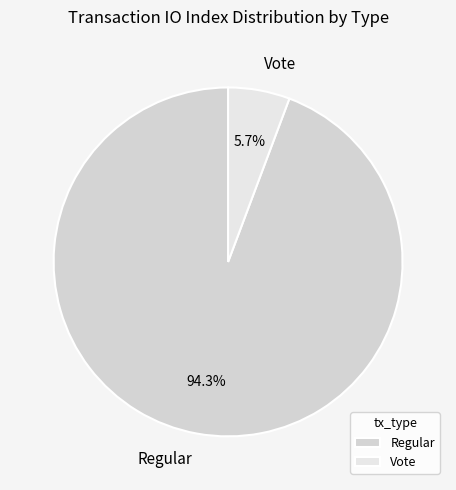

Do Regular and Vote together represent more than half of the pie?

Yes